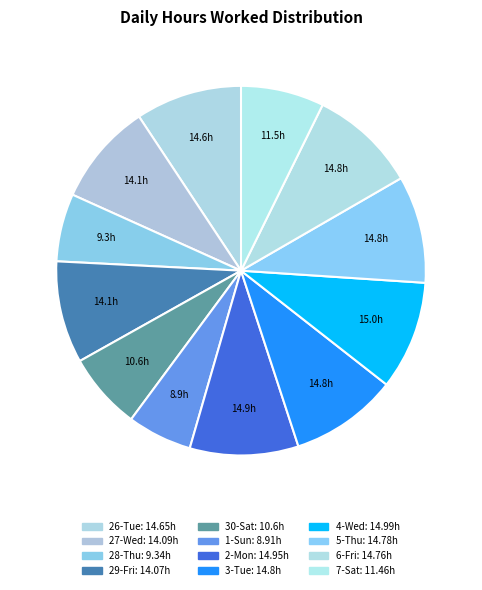

Do 30-Sat and 29-Fri together represent more than half of the pie?

No